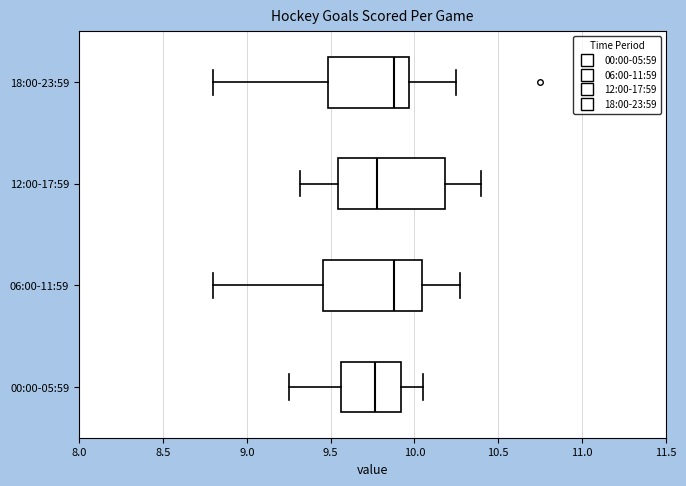

Reading bottom to top, transcribe this box plot: for each box, give where its median line is, the range the box spans, and where its two whiskers end, as read against the x-axis. The values are not printed on the chart, so give them approximately, as read against the axis.

00:00-05:59: median 9.75, box 9.55 to 9.90, whiskers 9.25 to 10.05
06:00-11:59: median 9.90, box 9.45 to 10.05, whiskers 8.80 to 10.25
12:00-17:59: median 9.80, box 9.55 to 10.20, whiskers 9.30 to 10.40
18:00-23:59: median 9.90, box 9.50 to 9.95, whiskers 8.80 to 10.25